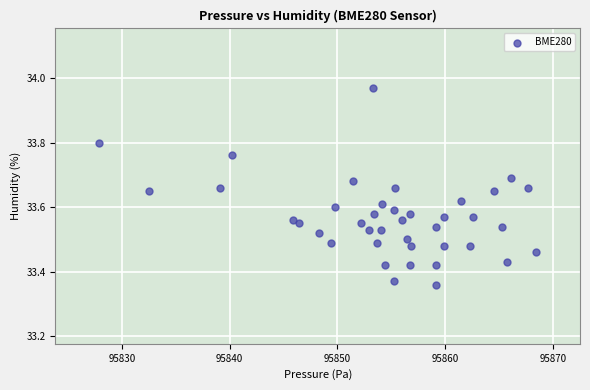

What is the range of Y values (max minus min)?

0.6